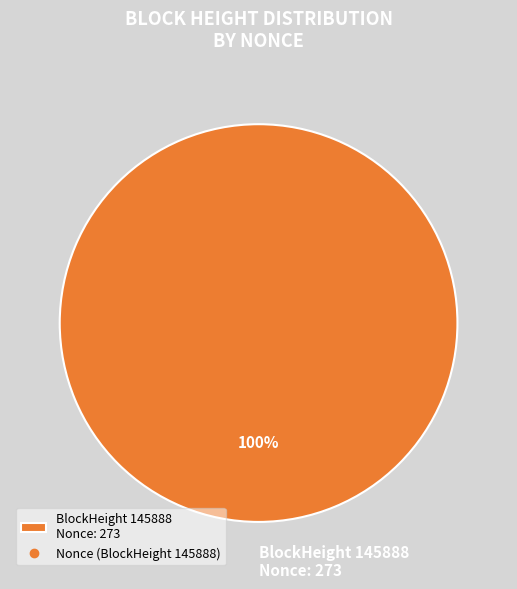

How many segments does this pie chart have?

1